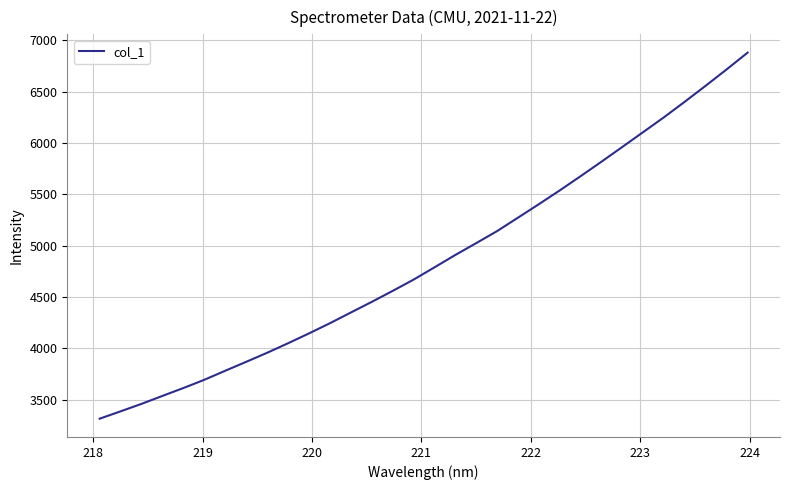

Reading right to left, list all the values displayed in this chart.

6880.2	6717.7	6559.0	6403.6	6251.8	6106.5	5961.8	5818.1	5676.7	5538.1	5403.9	5272.6	5141.8	5024.7	4909.3	4788.4	4668.9	4559.1	4452.5	4348.7	4244.7	4145.6	4049.8	3957.1	3869.1	3782.3	3694.3	3614.1	3537.4	3460.1	3387.3	3315.9